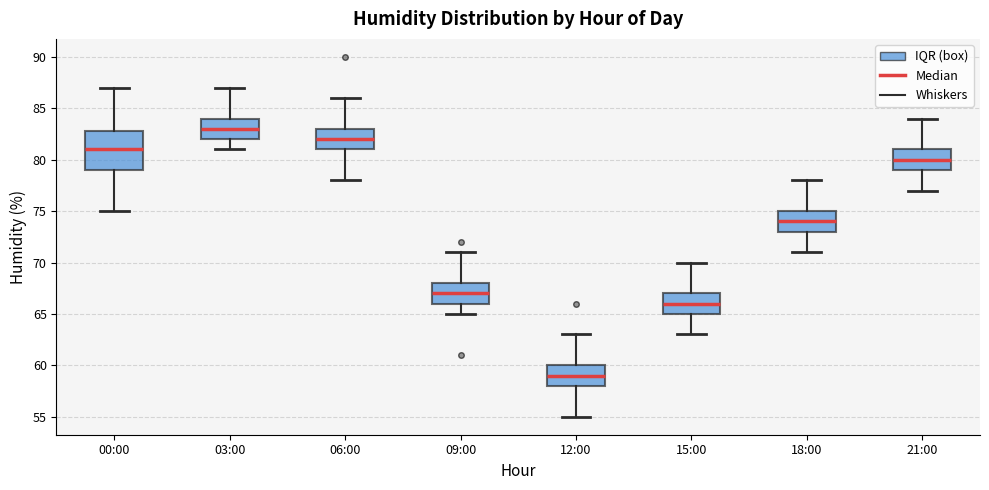

Which box is the tallest, from its lower edge to its upper edge?

00:00